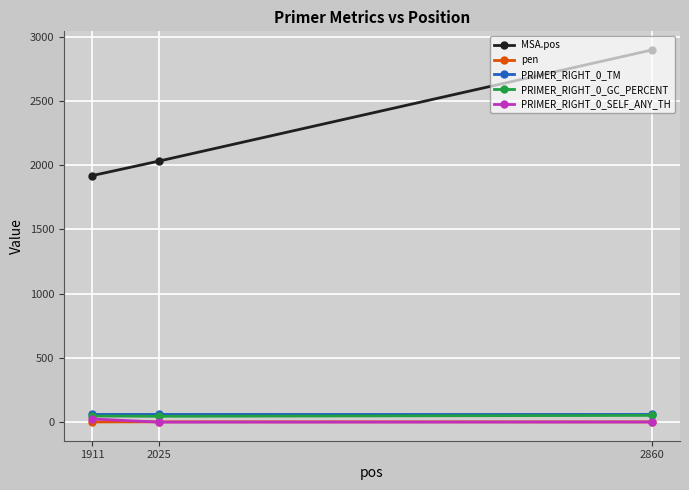

Is it true that PRIMER_RIGHT_0_SELF_ANY_TH equals 24.7 at 1911?

True